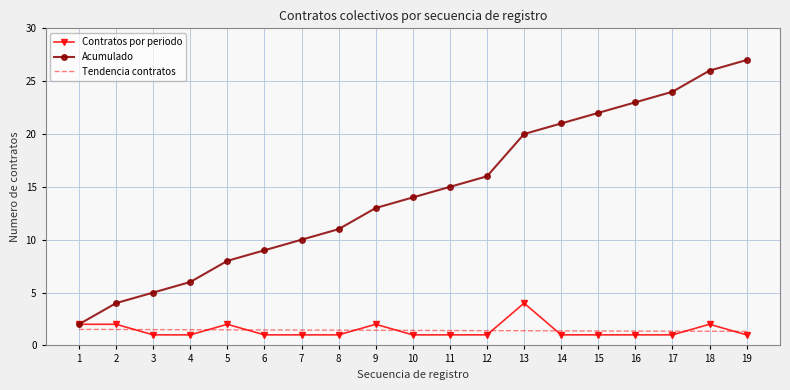

Which series has the largest total across all categories?

Acumulado